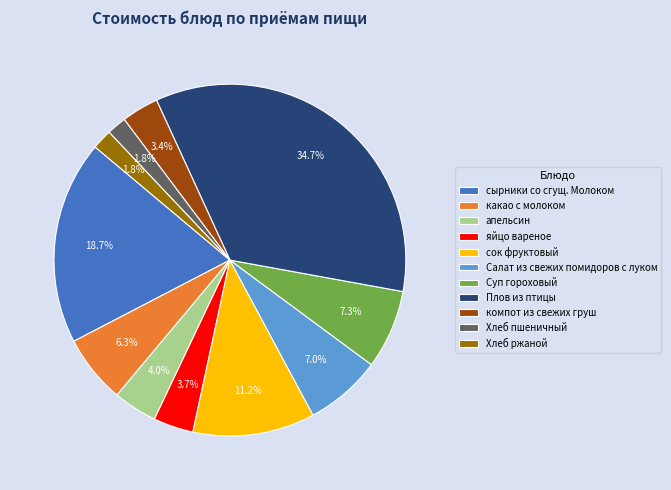

What percentage is the Хлеб пшеничный slice, to the nearest percent?

2%